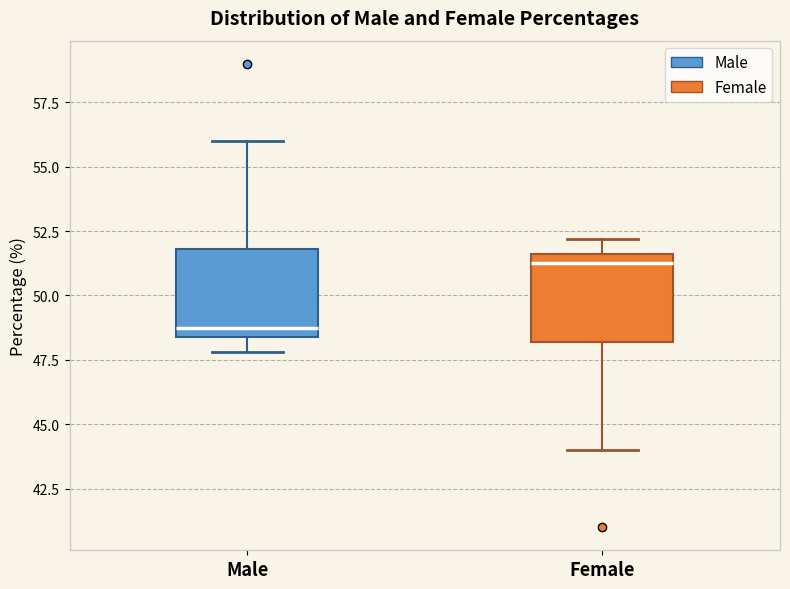

Reading left to right, read every box against the y-axis: the position of its median line, the range the box covers, and the ends of its whiskers. The values are not printed on the chart, so give them approximately, as read against the axis.

Male: median 49.0, box 48.5 to 52.0, whiskers 48.0 to 56.0
Female: median 51.5 (just below the box's upper edge), box 48.0 to 51.5, whiskers 44.0 to 52.0